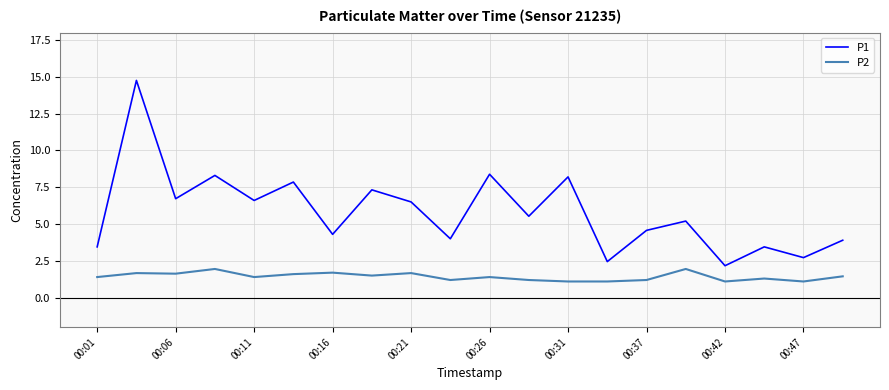

List the series in order of their peak value, highest first.

P1, P2